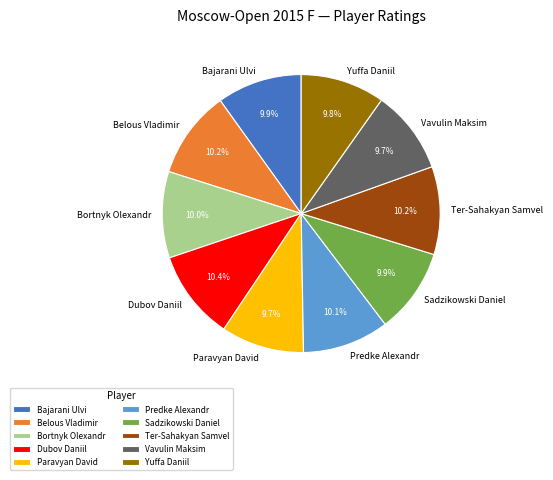

To the nearest percent, what percentage of the pie is Sadzikowski Daniel?

10%